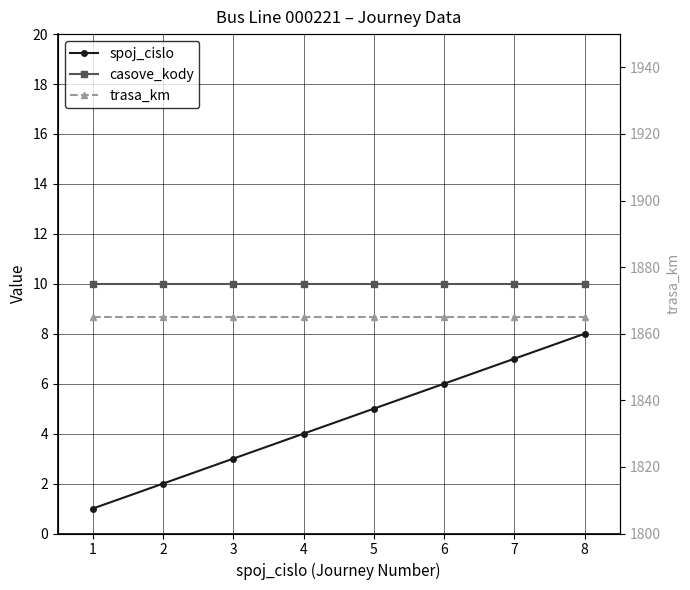

At how many categories does at least one series exceed 1706?

8